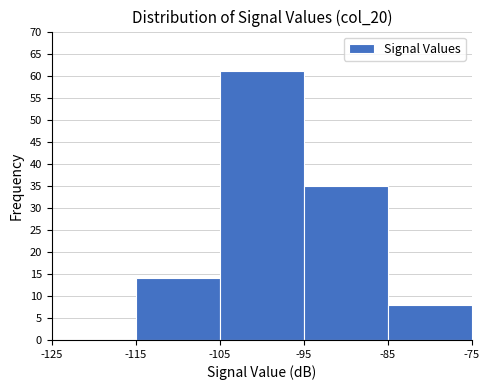

Reading left to right, transcribe this chart: for each bar, give the range it covers on the x-axis and its height. The values are not printed on the chart, so give them approximately, as read against the axis.

-125 to -115: 0
-115 to -105: 14
-105 to -95: 61
-95 to -85: 35
-85 to -75: 8